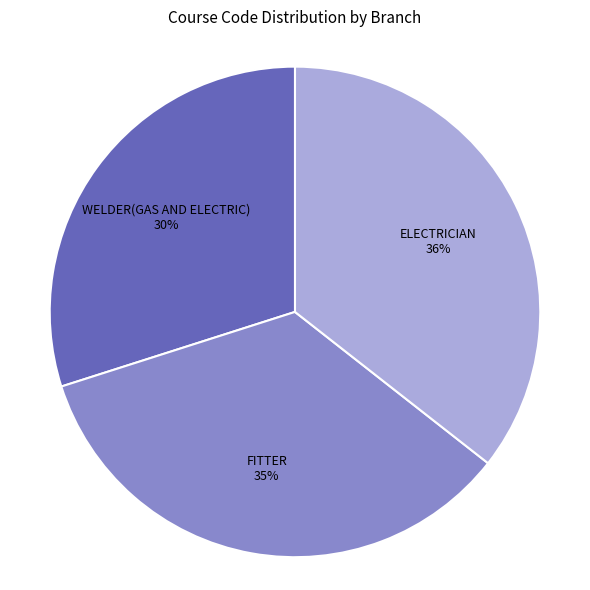

To the nearest percent, what is the average slice percentage?

33%